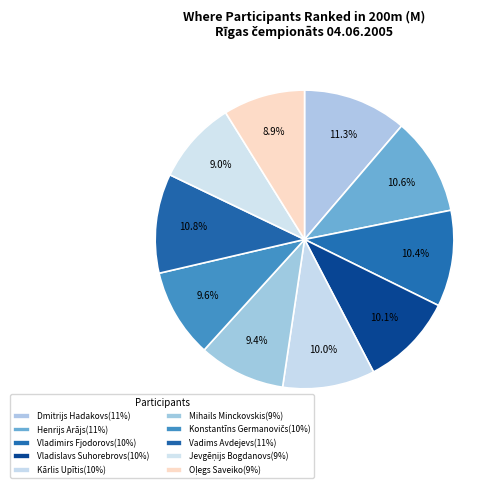

Does Oļegs Saveiko represent more than half of the total?

No